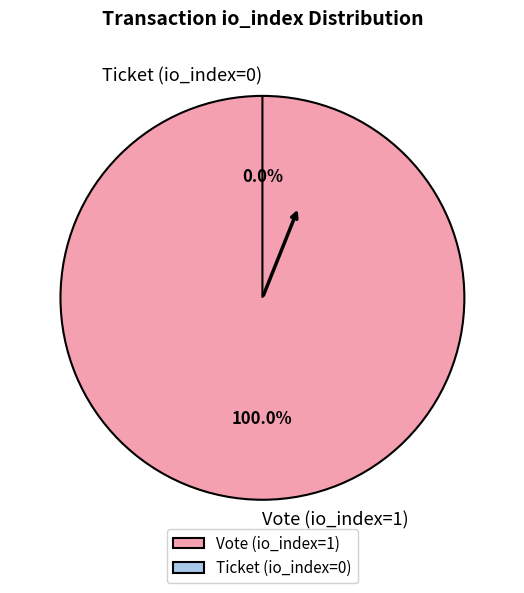

True or false: Vote (io_index=1) accounts for 100% of the total.

True